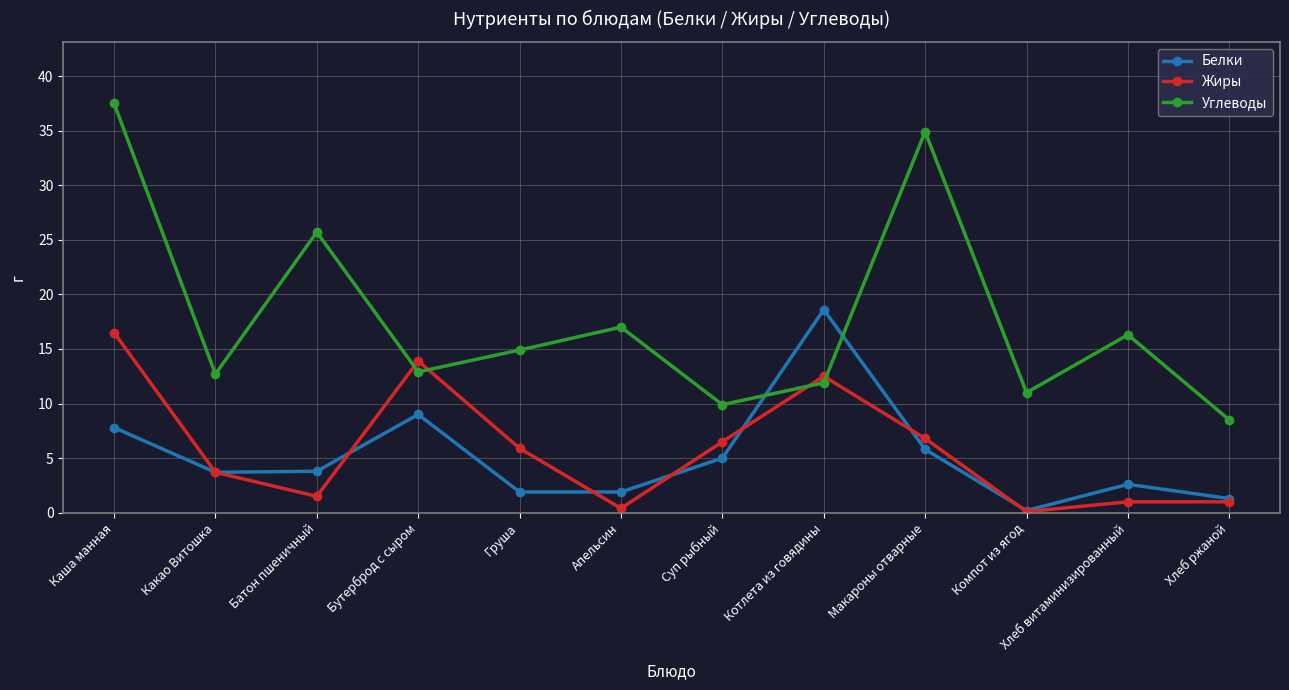

What is the total value across all series at Какао Витошка?

20.1